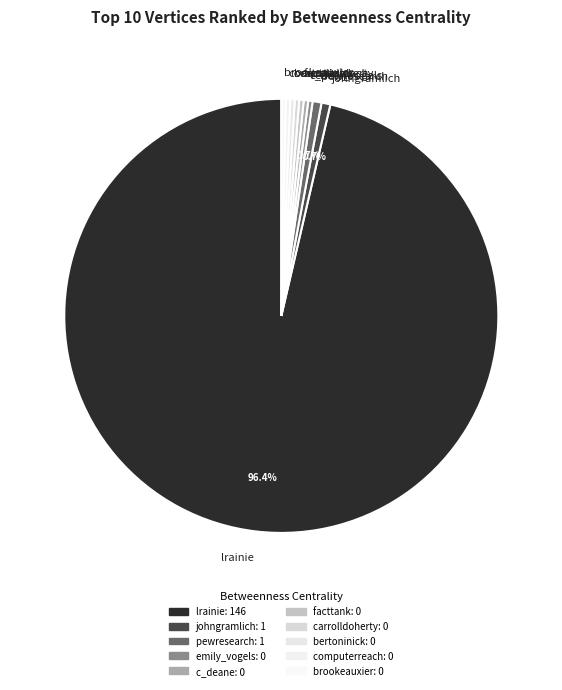

Which slice is the largest?

lrainie